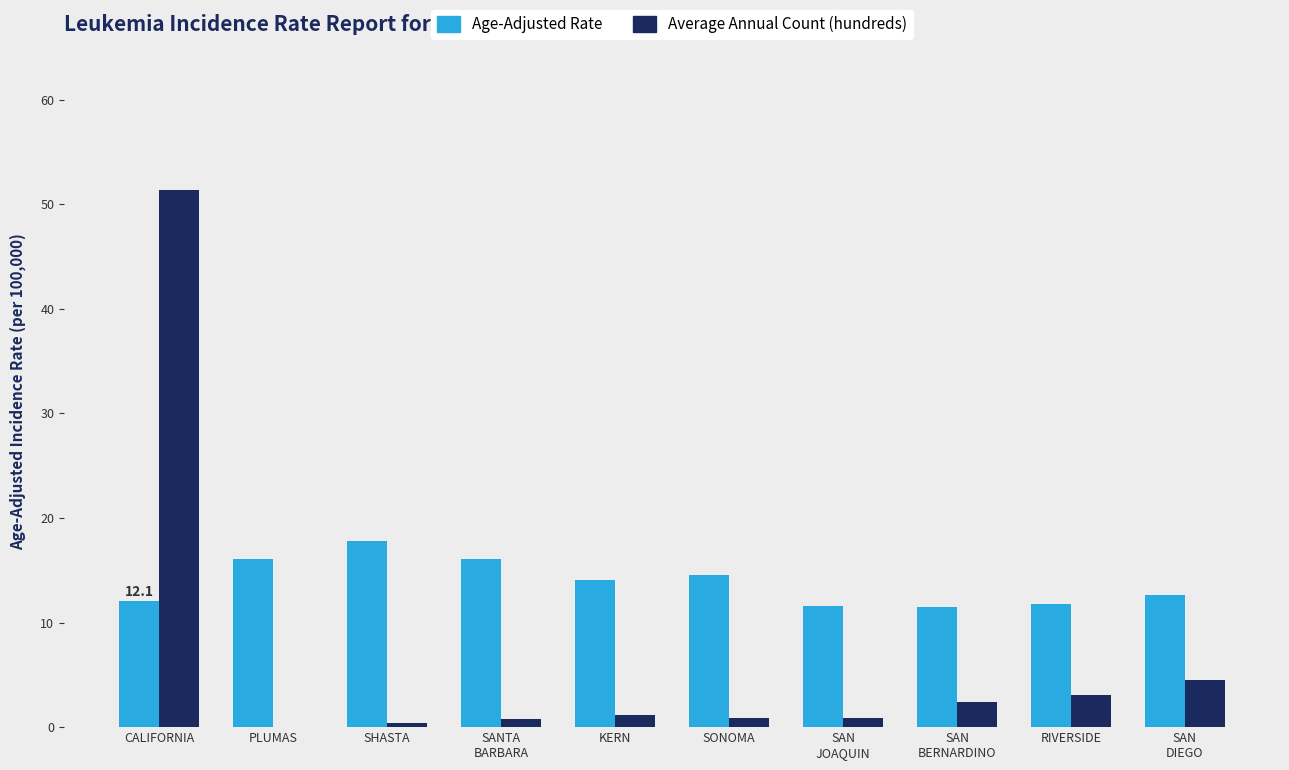

What is the sum of all Age-Adjusted Rate values?

138.2